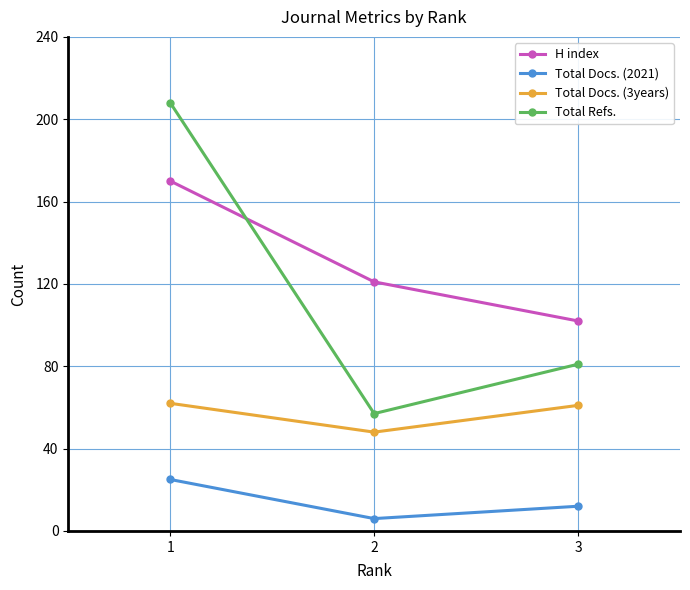

What is the average value of the H index series?

131